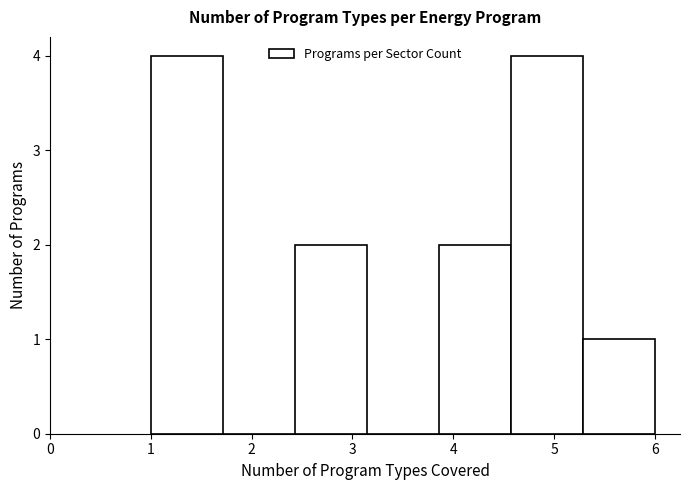

Reading left to right, transcribe this chart: for each bar, give the range it covers on the x-axis and its height. Neither the bar edges nor the heights are printed on the chart, so give them approximately, as read against the axes.

1.0 to 1.7: 4
1.7 to 2.4: 0
2.4 to 3.1: 2
3.1 to 3.9: 0
3.9 to 4.6: 2
4.6 to 5.3: 4
5.3 to 6.0: 1